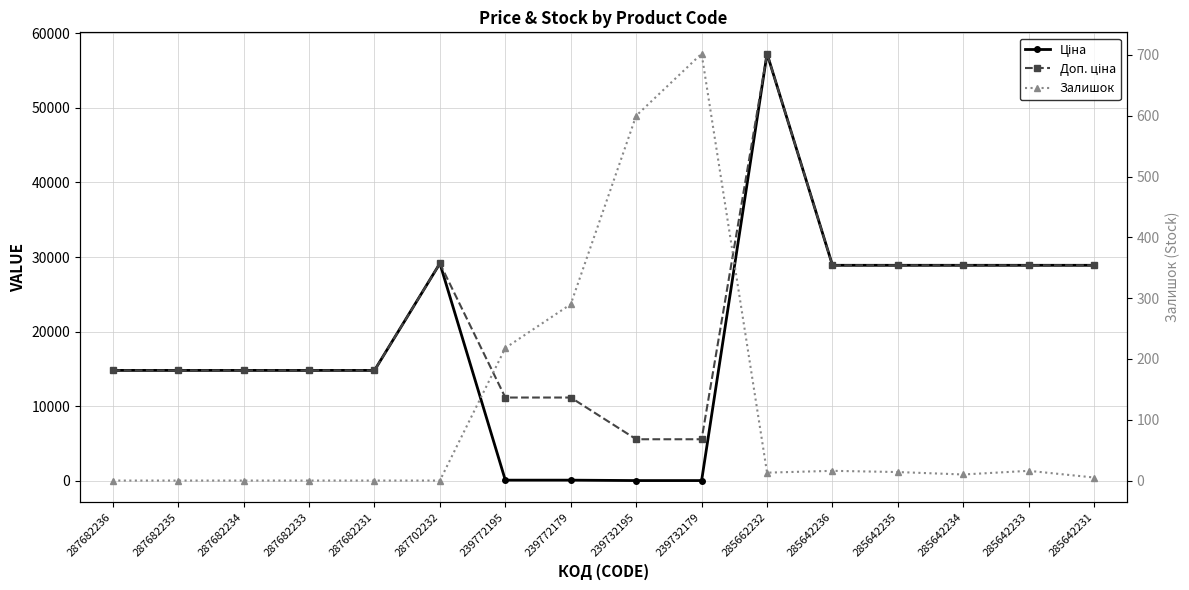

True or false: Доп. ціна has a value of 14817.6 at 287682233.

True